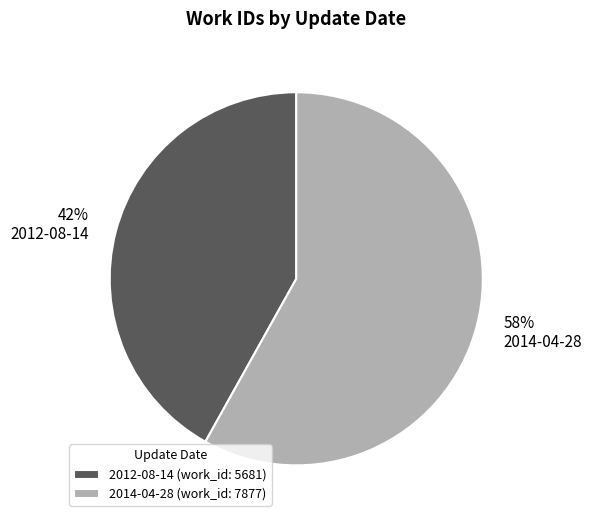

To the nearest percent, what portion does 2012-08-14 represent?

42%